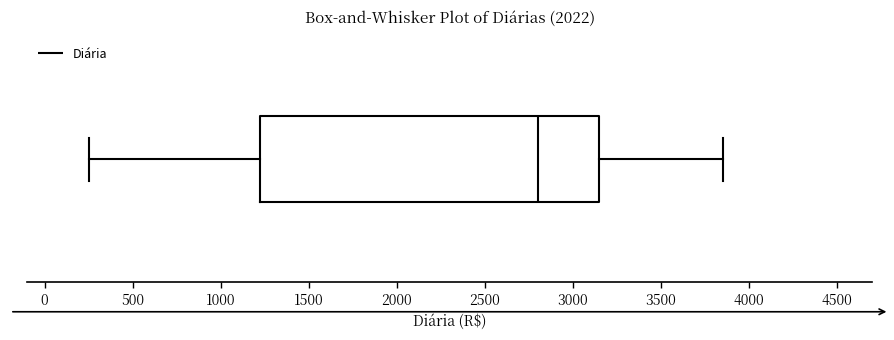

Where does the median line of the box sit on the x-axis? The values are not printed on the chart, so give them approximately, as read against the axis.

2800